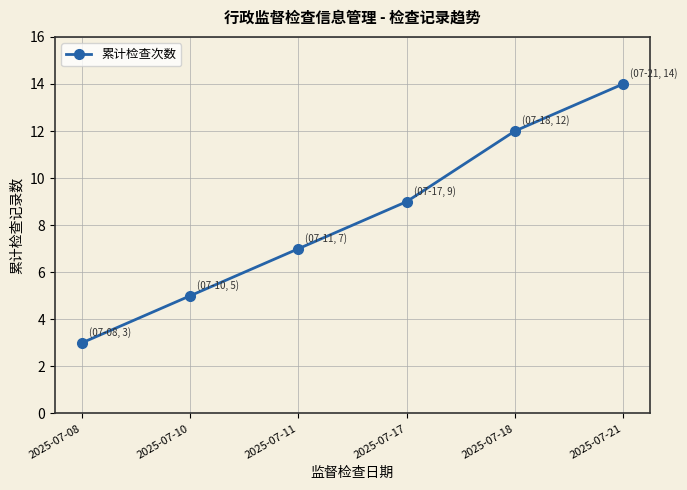

Does the chart display data point markers on the line(s)?

Yes